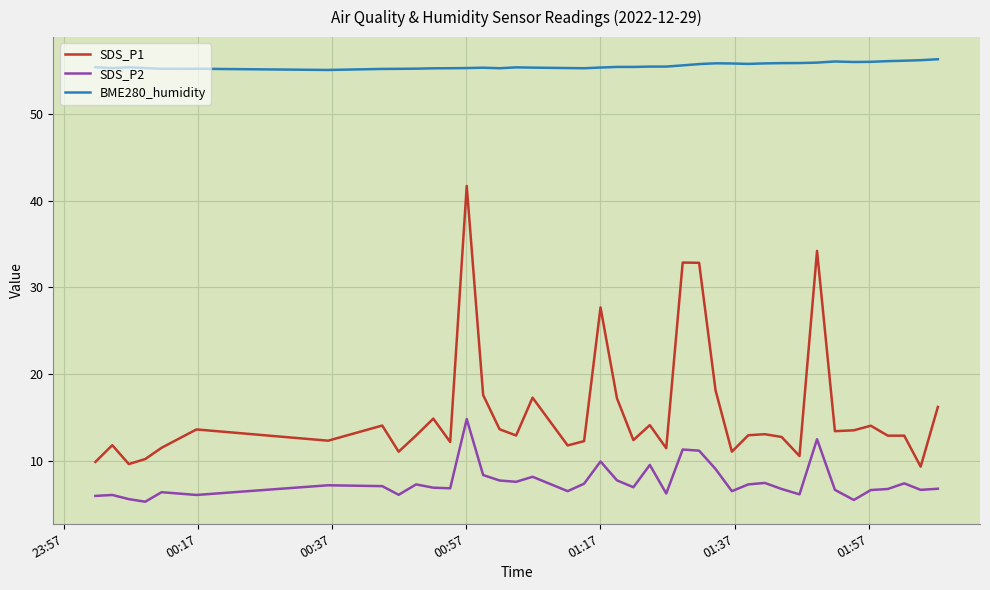

Which series has the largest total across all categories?

BME280_humidity